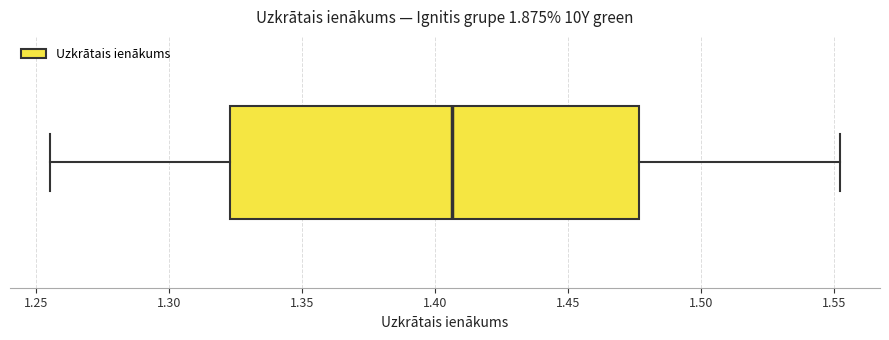

Read this box plot against the x-axis: the position of the median line, the range covered by the box, and the ends of both whiskers. The values are not printed on the chart, so give them approximately, as read against the axis.

median 1.405, box 1.325 to 1.475, whiskers 1.255 to 1.550